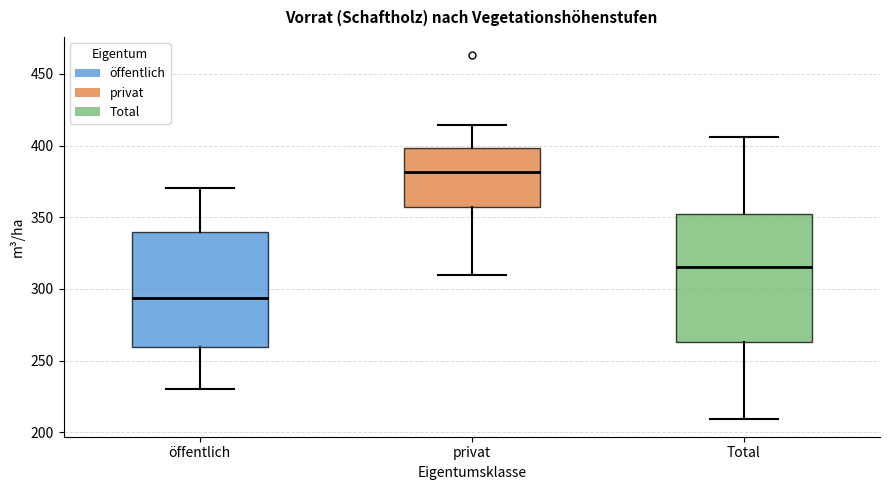

Reading left to right, transcribe this box plot: for each box, give where its median line is, the range the box spans, and where its two whiskers end, as read against the y-axis. The values are not printed on the chart, so give them approximately, as read against the axis.

öffentlich: median 295, box 260 to 340, whiskers 230 to 370
privat: median 380, box 355 to 400, whiskers 310 to 415
Total: median 315, box 265 to 350, whiskers 210 to 405